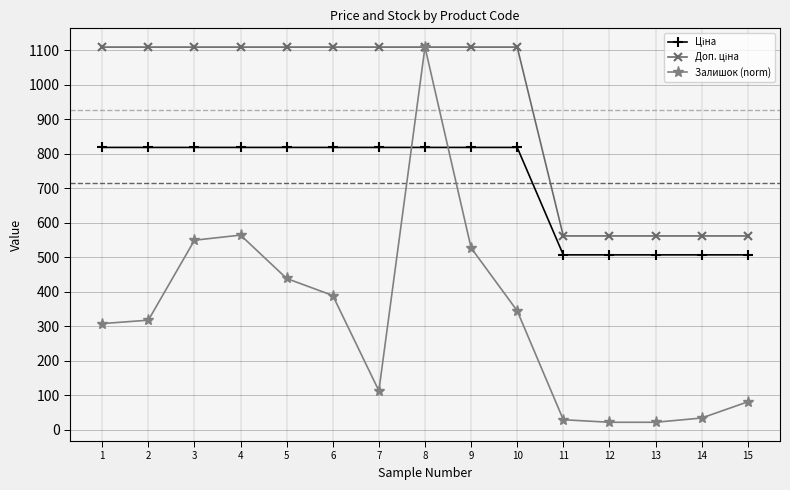

What is the greatest value displayed?

1109.2